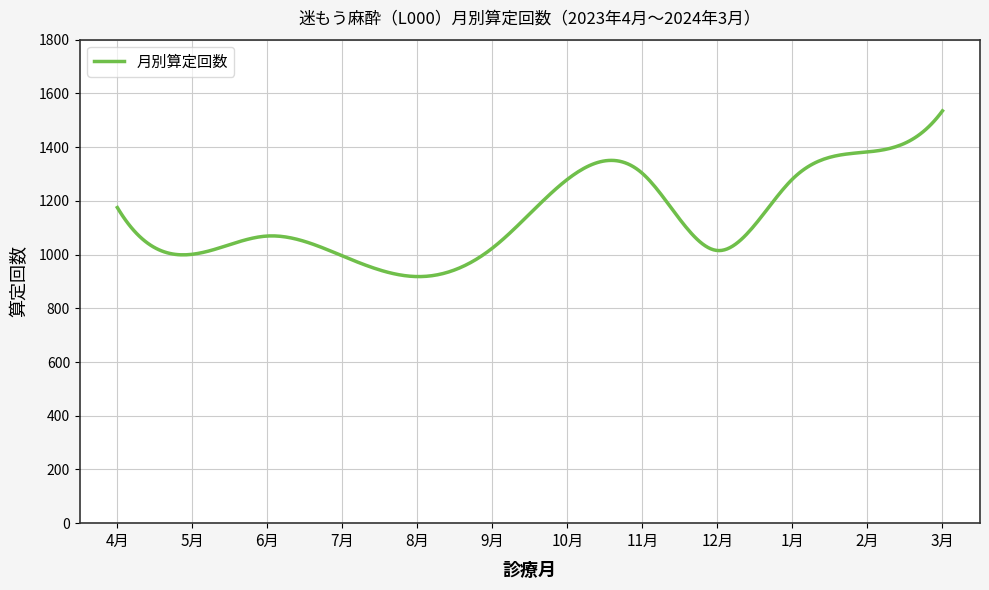

What is the maximum value shown in the chart?

1535.0